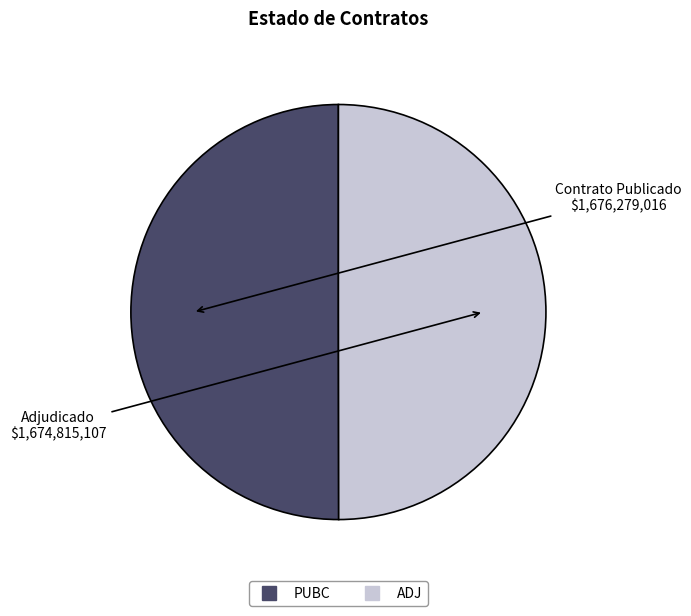

Do ADJ and PUBC together represent more than half of the pie?

Yes